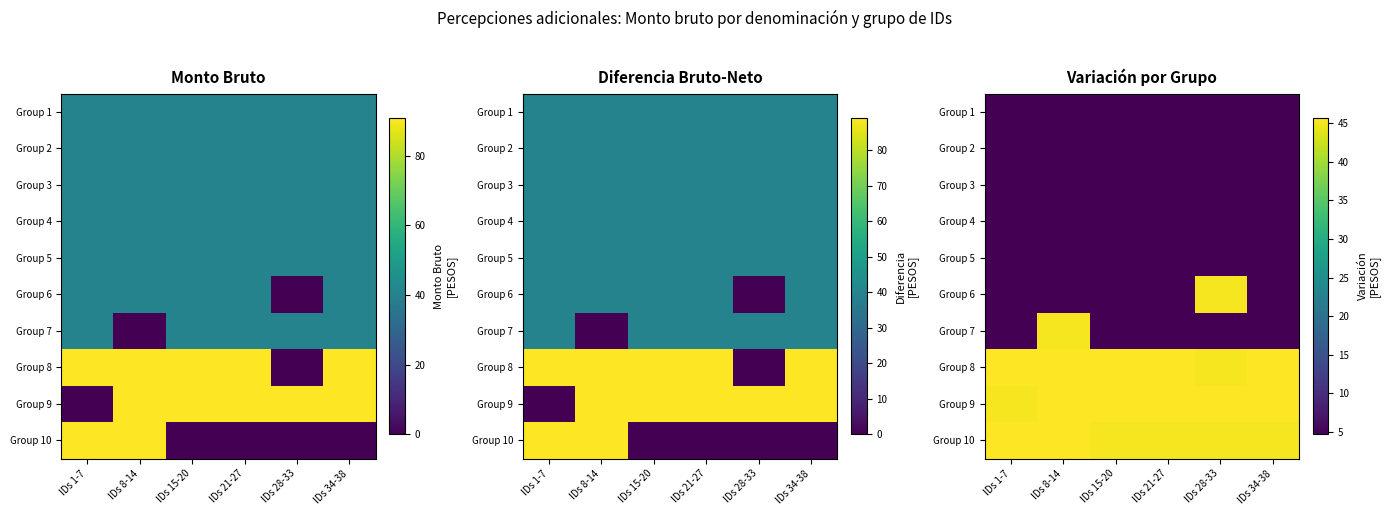

Which has a higher value, IDs 8-14 or IDs 34-38?

IDs 8-14